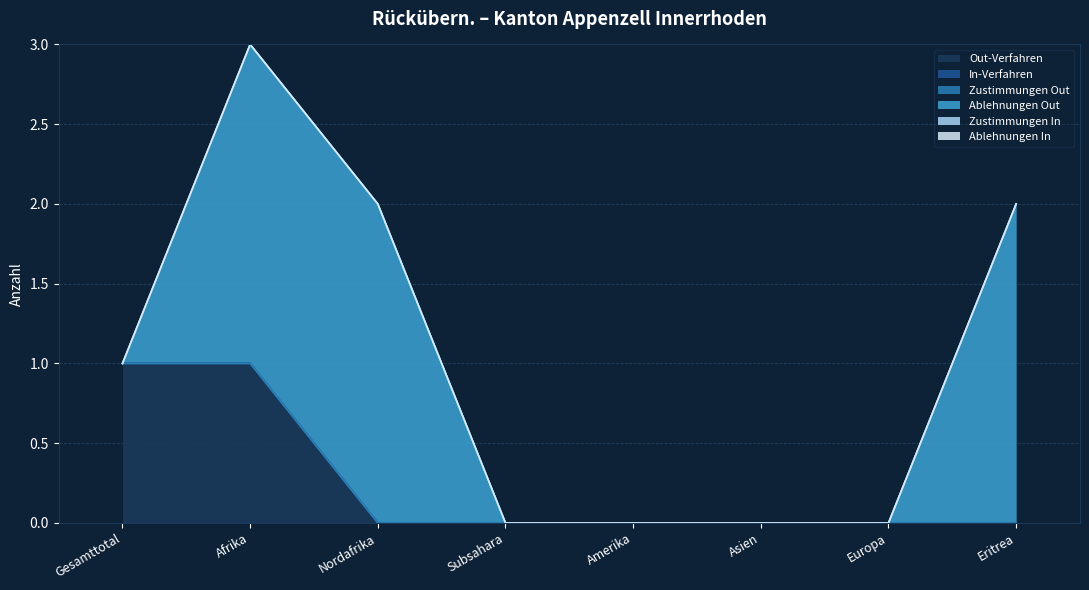

How many lines are shown in the chart?

6